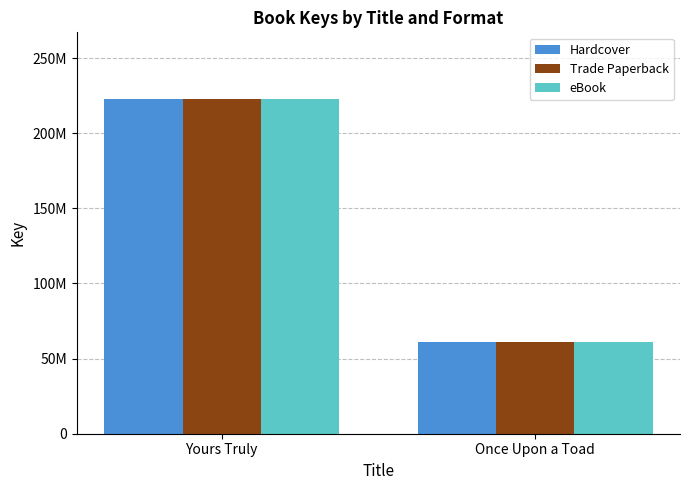

Between Once Upon a Toad and Yours Truly, which is larger?

Yours Truly